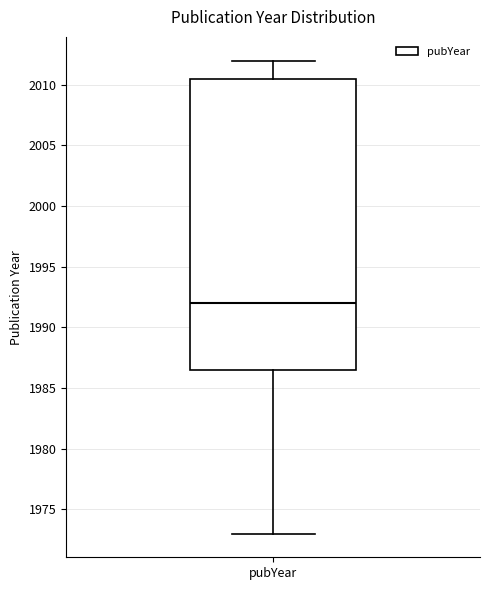

Transcribe this box plot: give where the median line is, the range the box spans, and where the two whiskers end, as read against the y-axis. The values are not printed on the chart, so give them approximately, as read against the axis.

median 1992.0, box 1986.5 to 2010.5, whiskers 1973.0 to 2012.0